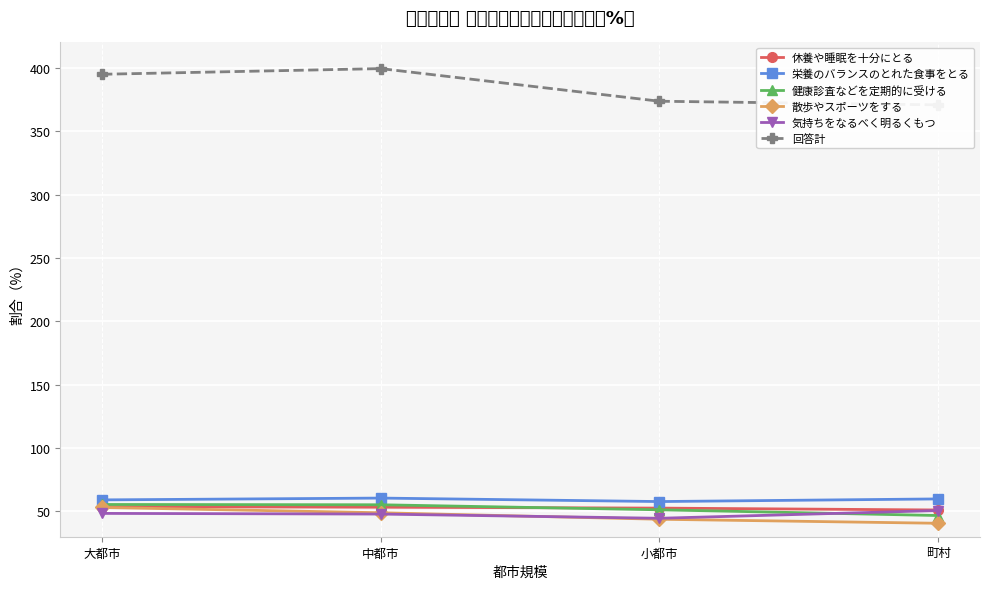

Where is the first local minimum for 気持ちをなるべく明るくもつ?

小都市